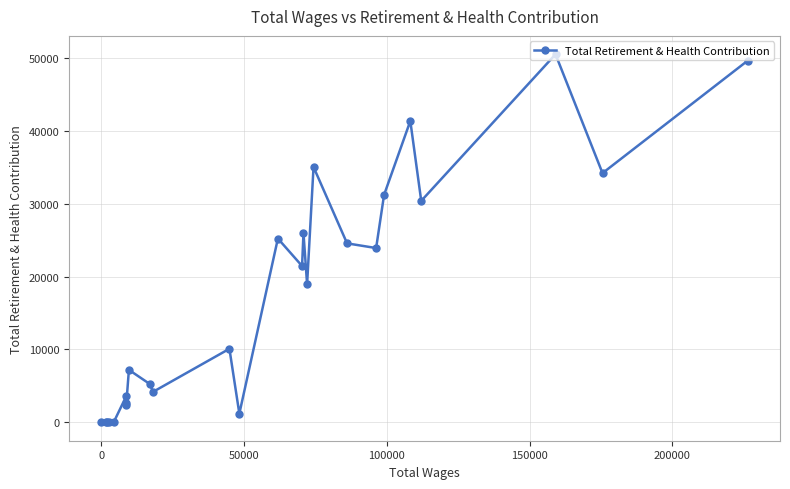

What is the difference between the second highest and minimum values?

49641